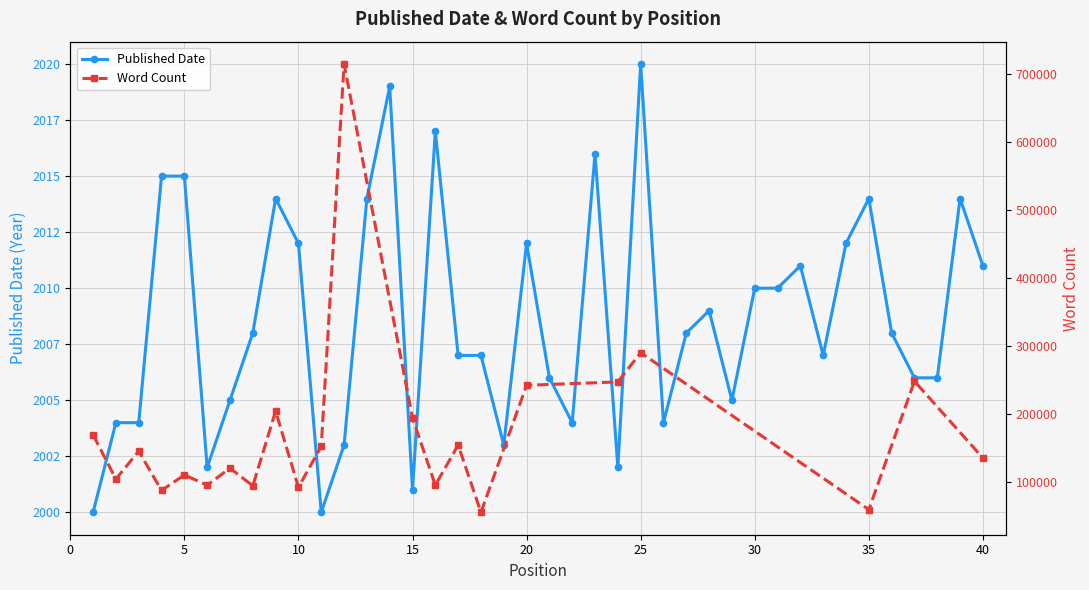

Between 39 and 25, which is larger?

25